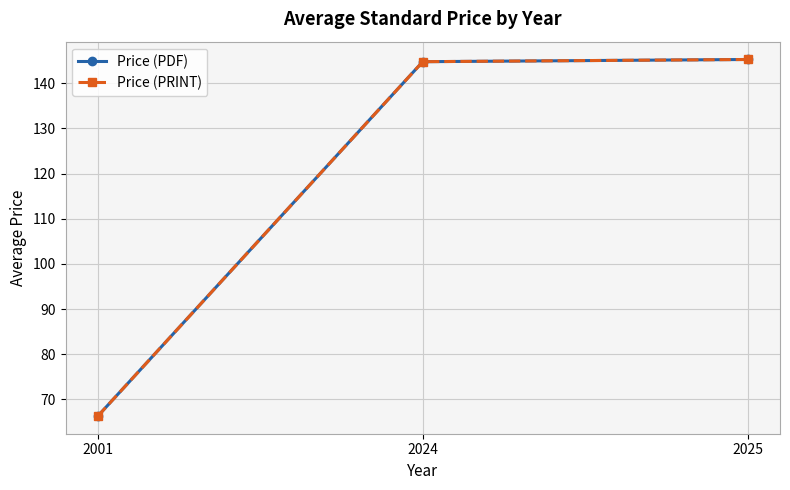

Which series changed the most between 2024 and 2025?

Price (PDF)